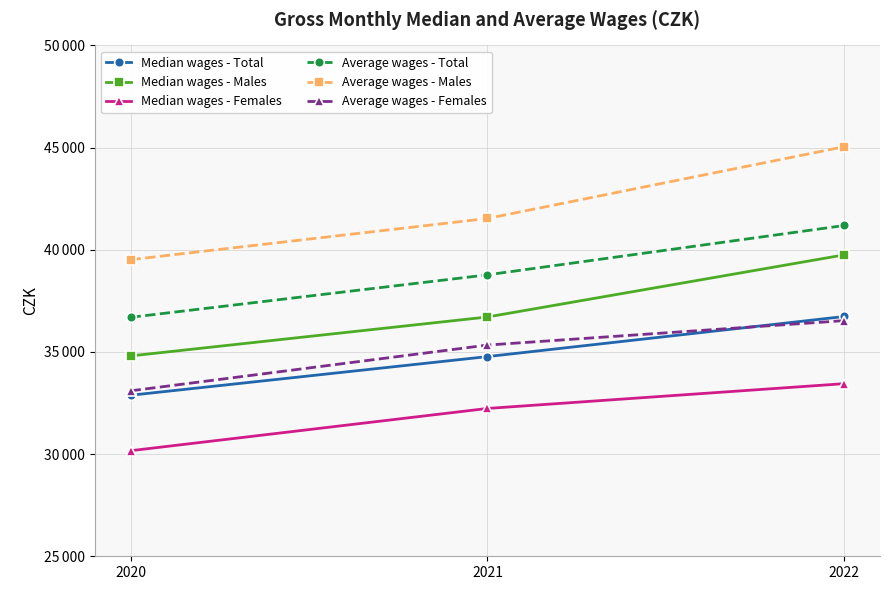

Is this an area chart (filled region under the line)?

No